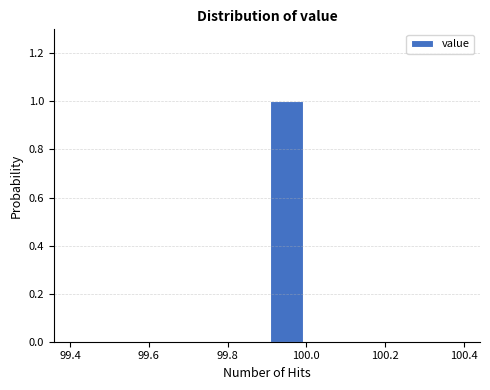

Reading left to right, transcribe this chart: for each bar, give the range it covers on the x-axis and its height. The values are not printed on the chart, so give them approximately, as read against the axis.

99.4 to 99.5: 0
99.5 to 99.6: 0
99.6 to 99.7: 0
99.7 to 99.8: 0
99.8 to 99.9: 0
99.9 to 100.0: 1
100.0 to 100.1: 0
100.1 to 100.2: 0
100.2 to 100.3: 0
100.3 to 100.4: 0